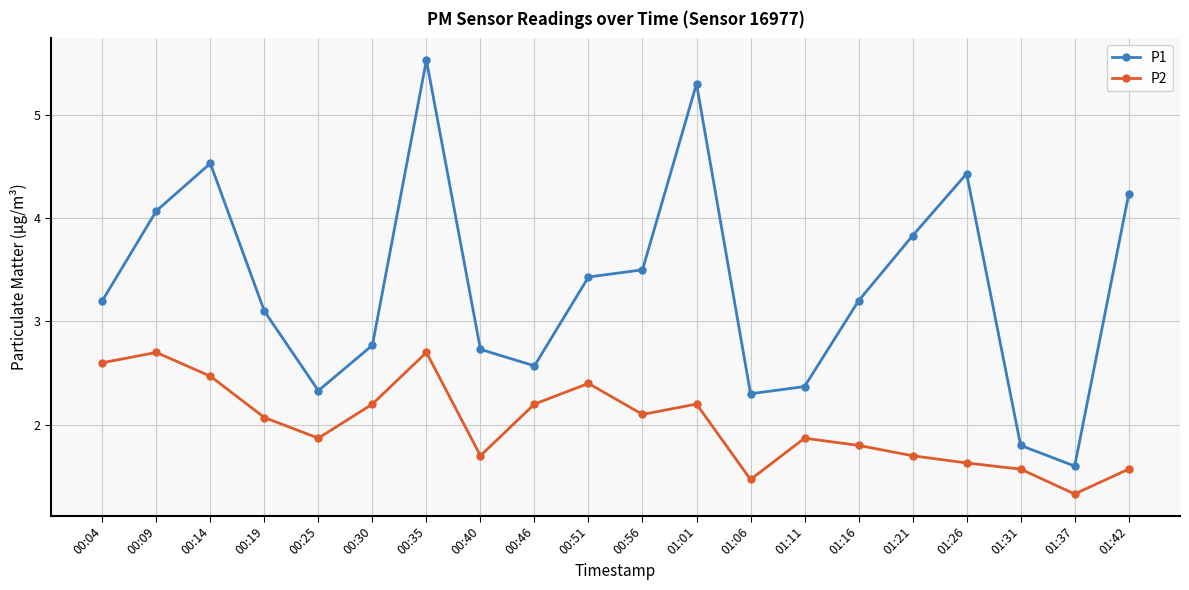

Reading left to right, list all the values displayed in this chart.

P1: 3.2	4.1	4.5	3.1	2.3	2.8	5.5	2.7	2.6	3.4	3.5	5.3	2.3	2.4	3.2	3.8	4.4	1.8	1.6	4.2
P2: 2.6	2.7	2.5	2.1	1.9	2.2	2.7	1.7	2.2	2.4	2.1	2.2	1.5	1.9	1.8	1.7	1.6	1.6	1.3	1.6